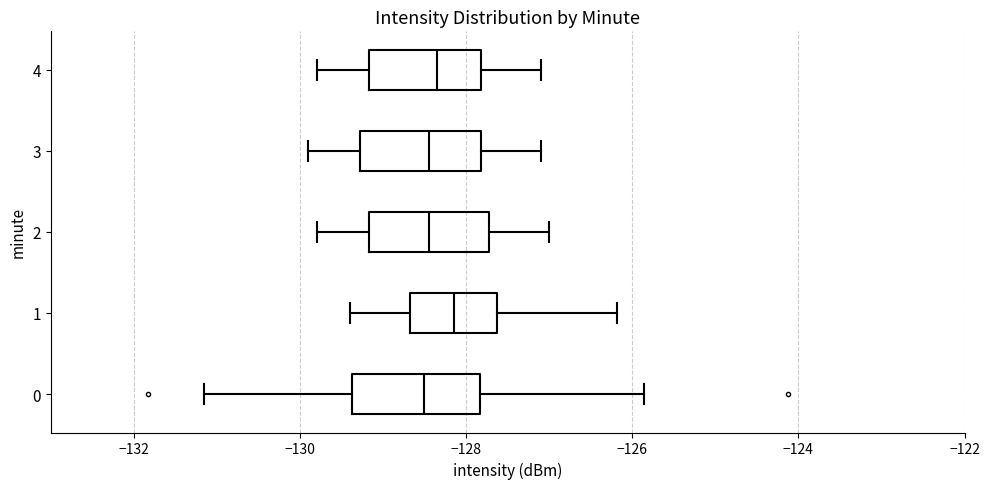

Reading bottom to top, read every box against the x-axis: the position of its median line, the range the box covers, and the ends of its whiskers. The values are not printed on the chart, so give them approximately, as read against the axis.

0: median -128.6, box -129.4 to -127.8, whiskers -131.2 to -125.8
1: median -128.2, box -128.6 to -127.6, whiskers -129.4 to -126.2
2: median -128.4, box -129.2 to -127.8, whiskers -129.8 to -127.0
3: median -128.4, box -129.2 to -127.8, whiskers -129.8 to -127.0
4: median -128.4, box -129.2 to -127.8, whiskers -129.8 to -127.0